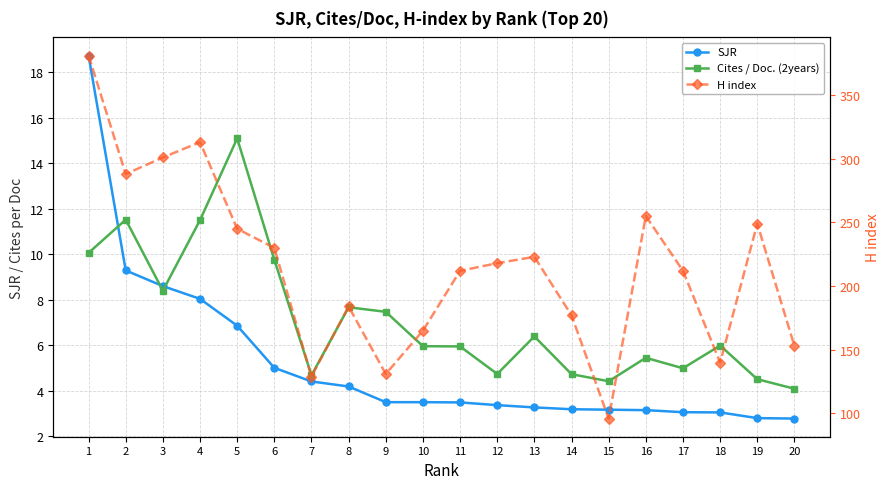

Reading left to right, transcribe all the data shown in this chart.

SJR: 1=18.7	2=9.3	3=8.6	4=8.0	5=6.9	6=5.0	7=4.4	8=4.2	9=3.5	10=3.5	11=3.5	12=3.4	13=3.3	14=3.2	15=3.2	16=3.1	17=3.1	18=3.0	19=2.8	20=2.8
Cites / Doc. (2years): 1=10.1	2=11.5	3=8.4	4=11.5	5=15.1	6=9.8	7=4.7	8=7.7	9=7.5	10=6.0	11=6.0	12=4.7	13=6.4	14=4.7	15=4.4	16=5.5	17=5.0	18=6.0	19=4.5	20=4.1
H index: 1=381.0	2=288.0	3=301.0	4=313.0	5=245.0	6=230.0	7=129.0	8=184.0	9=131.0	10=165.0	11=212.0	12=218.0	13=223.0	14=177.0	15=96.0	16=255.0	17=212.0	18=140.0	19=249.0	20=153.0